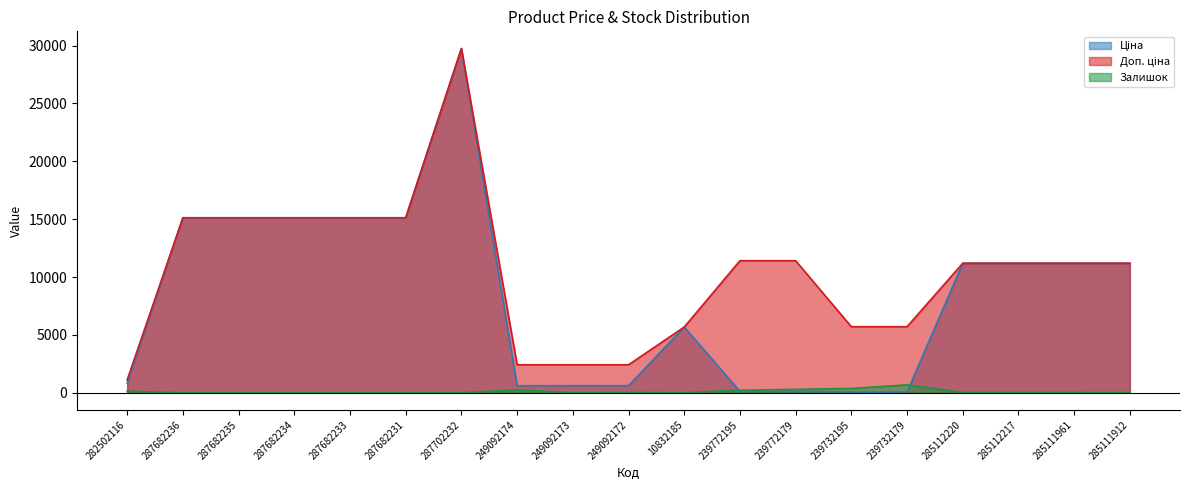

Reading right to left, what are all the values shown in this chart?

Ціна: 285111912=11188.2	285111961=11188.2	285112217=11188.2	285112220=11188.2	239732179=57.0	239732195=57.0	239772179=114.1	239772195=114.1	10832185=5673.8	249092172=603.7	249092173=603.7	249092174=603.7	287702232=29747.2	287682231=15120.0	287682233=15120.0	287682234=15120.0	287682235=15120.0	287682236=15120.0	282502116=818.5
Доп. ціна: 285111912=11188.2	285111961=11188.2	285112217=11188.2	285112220=11188.2	239732179=5705.0	239732195=5705.0	239772179=11410.0	239772195=11410.0	10832185=5673.8	249092172=2414.8	249092173=2414.8	249092174=2414.8	287702232=29747.2	287682231=15120.0	287682233=15120.0	287682234=15120.0	287682235=15120.0	287682236=15120.0	282502116=1109.2
Залишок: 285111912=15.0	285111961=17.0	285112217=17.0	285112220=17.0	239732179=676.0	239732195=370.0	239772179=290.0	239772195=215.0	10832185=1.0	249092172=21.0	249092173=0.0	249092174=238.0	287702232=0.0	287682231=0.0	287682233=0.0	287682234=0.0	287682235=0.0	287682236=0.0	282502116=125.0